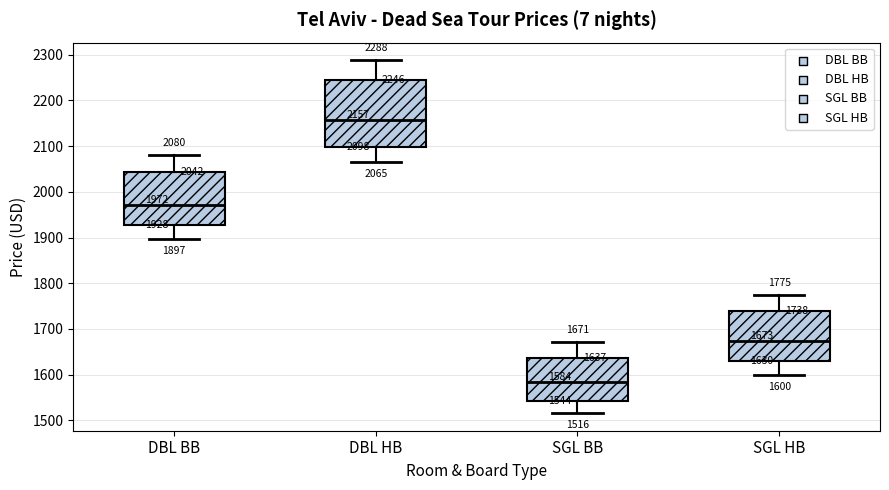

Which box is the tallest, from its lower edge to its upper edge?

DBL HB